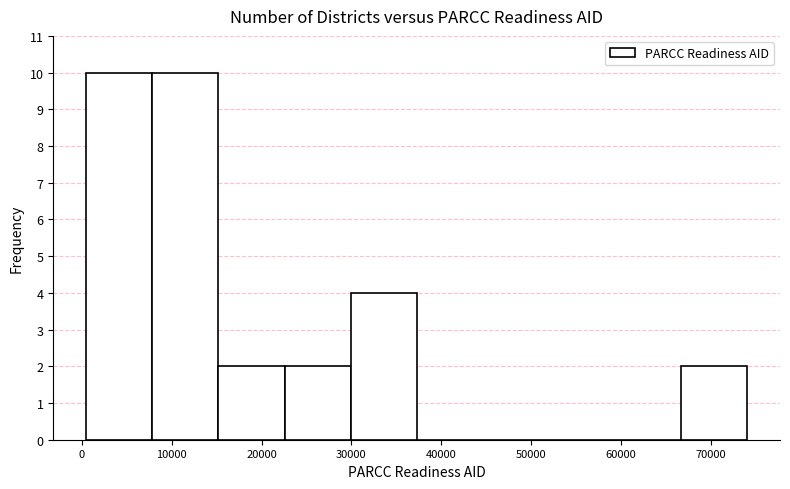

Reading left to right, transcribe this chart: for each bar, give the range it covers on the x-axis and its height. Neither the bar edges nor the heights are printed on the chart, so give them approximately, as read against the axes.

1000 to 8000: 10
8000 to 15000: 10
15000 to 23000: 2
23000 to 30000: 2
30000 to 37000: 4
37000 to 45000: 0
45000 to 52000: 0
52000 to 59000: 0
59000 to 67000: 0
67000 to 74000: 2